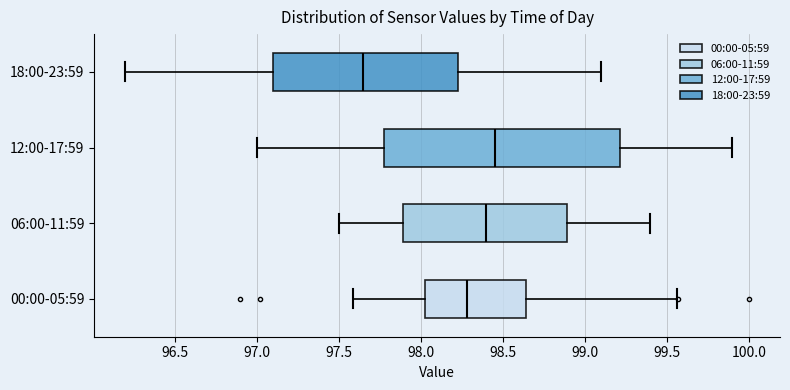

Where does the median line of the box for 06:00-11:59 sit on the x-axis? The values are not printed on the chart, so give them approximately, as read against the axis.

98.40